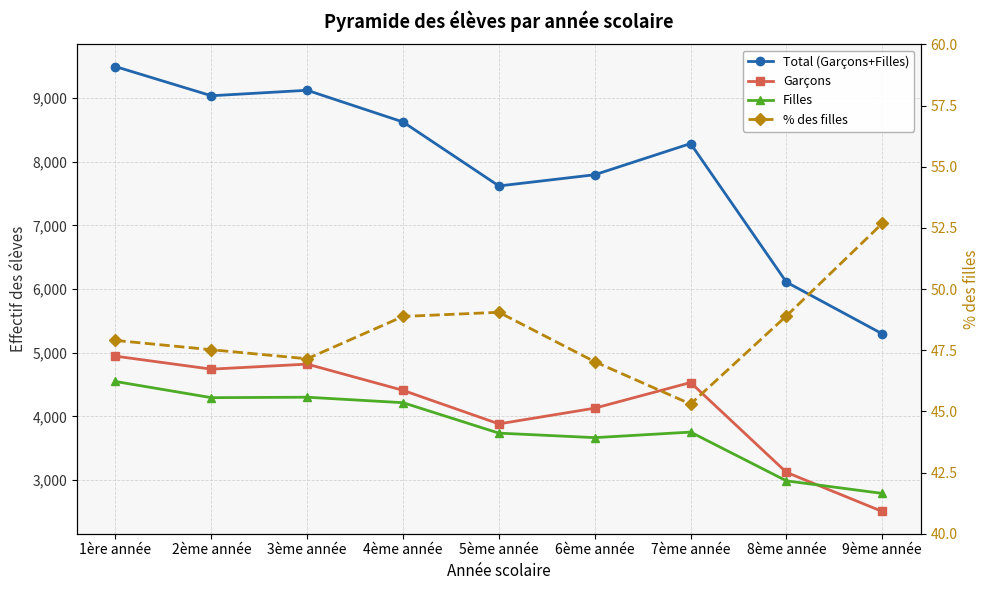

What is the sum of all Garçons values?

37097.0